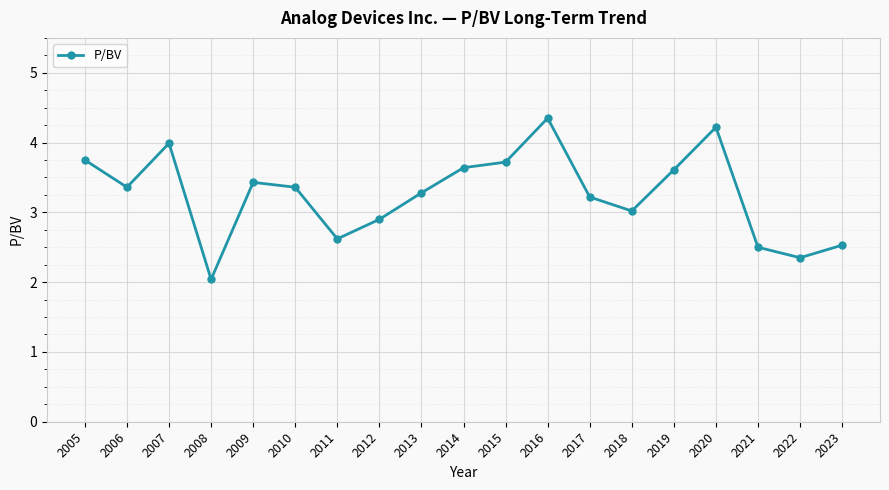

How many lines are shown in the chart?

1